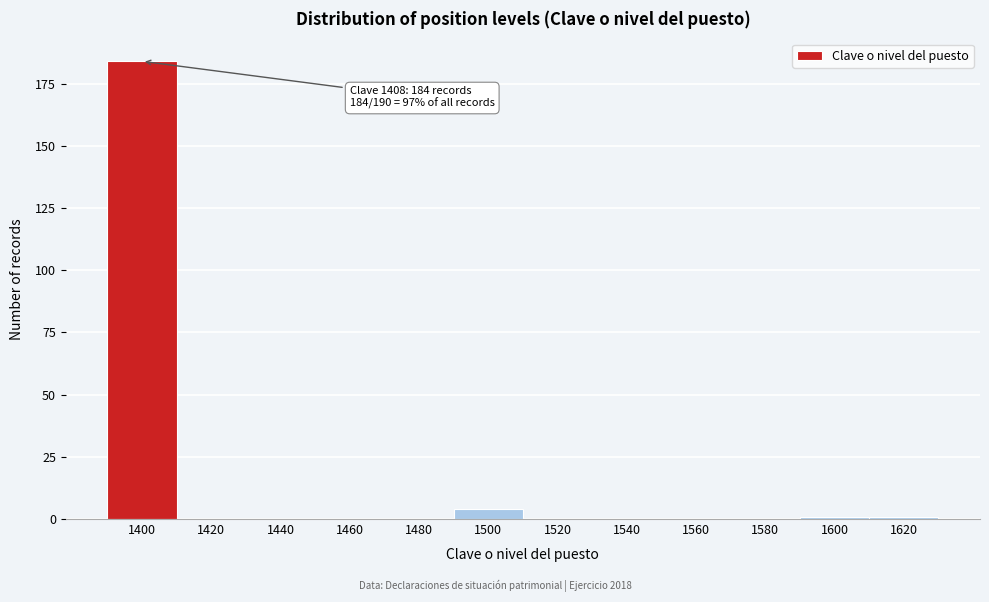

Reading left to right, list all the values displayed in this chart.

1400=184	1420=0	1440=0	1460=0	1480=0	1500=4	1520=0	1540=0	1560=0	1580=0	1600=1	1620=1